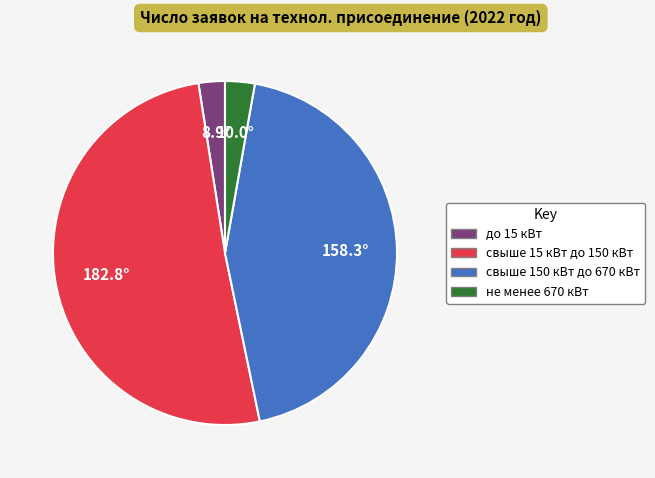

What is the largest slice in the pie chart?

свыше 15 кВт до 150 кВт